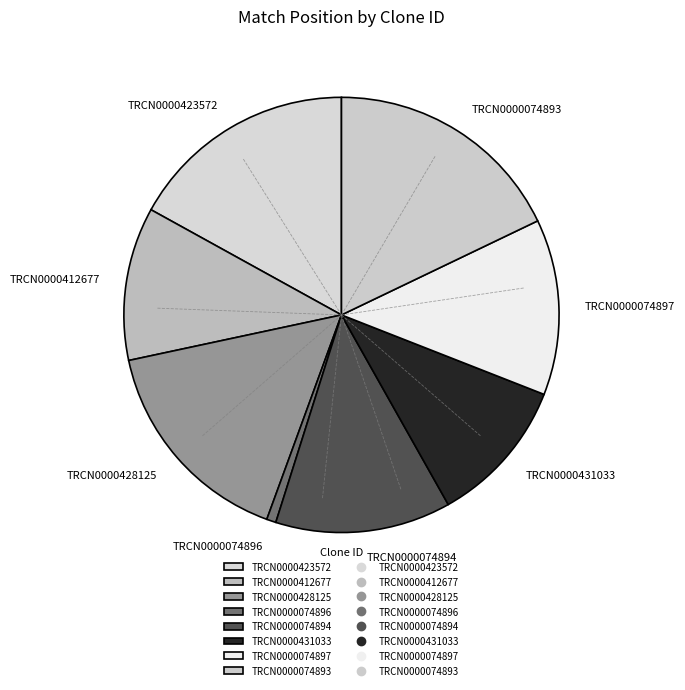

Is TRCN0000431033 the majority of the pie?

No